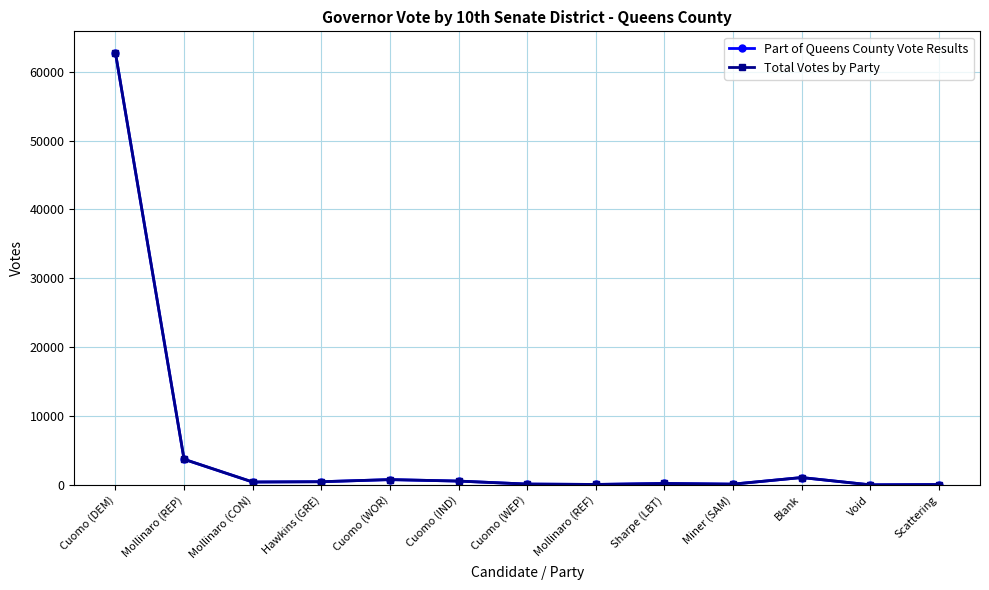

Is this an area chart (filled region under the line)?

No